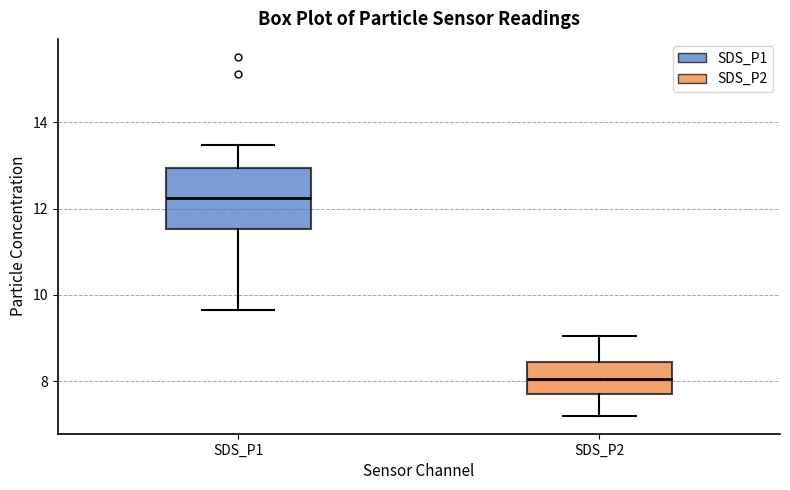

Where is the lower edge of the box for SDS_P1 on the y-axis? The values are not printed on the chart, so give them approximately, as read against the axis.

11.6